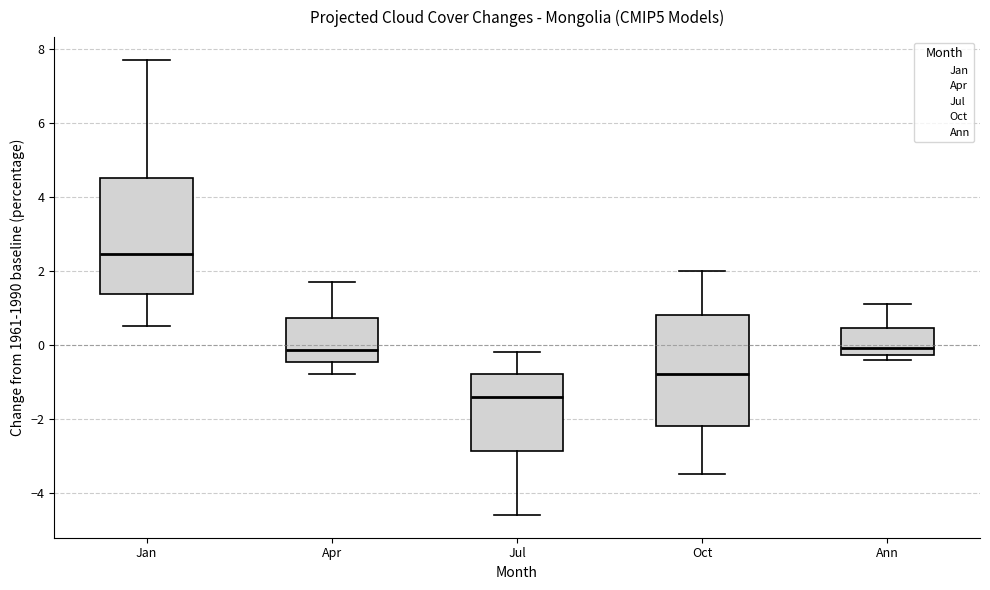

Where does the median line of the box for Ann sit on the y-axis? The values are not printed on the chart, so give them approximately, as read against the axis.

0.0